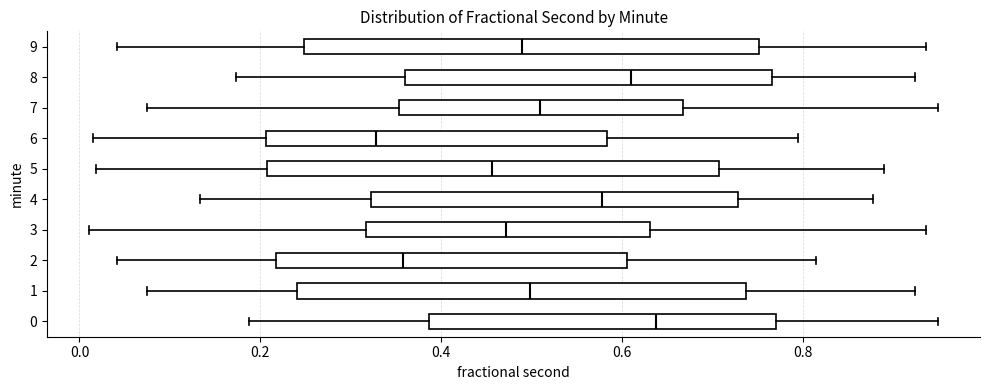

Reading bottom to top, transcribe this box plot: for each box, give where its median line is, the range the box spans, and where its two whiskers end, as read against the x-axis. The values are not printed on the chart, so give them approximately, as read against the axis.

0: median 0.64, box 0.38 to 0.76, whiskers 0.18 to 0.94
1: median 0.50, box 0.24 to 0.74, whiskers 0.08 to 0.92
2: median 0.36, box 0.22 to 0.60, whiskers 0.04 to 0.82
3: median 0.48, box 0.32 to 0.64, whiskers 0.02 to 0.94
4: median 0.58, box 0.32 to 0.72, whiskers 0.14 to 0.88
5: median 0.46, box 0.20 to 0.70, whiskers 0.02 to 0.88
6: median 0.32, box 0.20 to 0.58, whiskers 0.02 to 0.80
7: median 0.50, box 0.36 to 0.66, whiskers 0.08 to 0.94
8: median 0.62, box 0.36 to 0.76, whiskers 0.18 to 0.92
9: median 0.48, box 0.24 to 0.76, whiskers 0.04 to 0.94